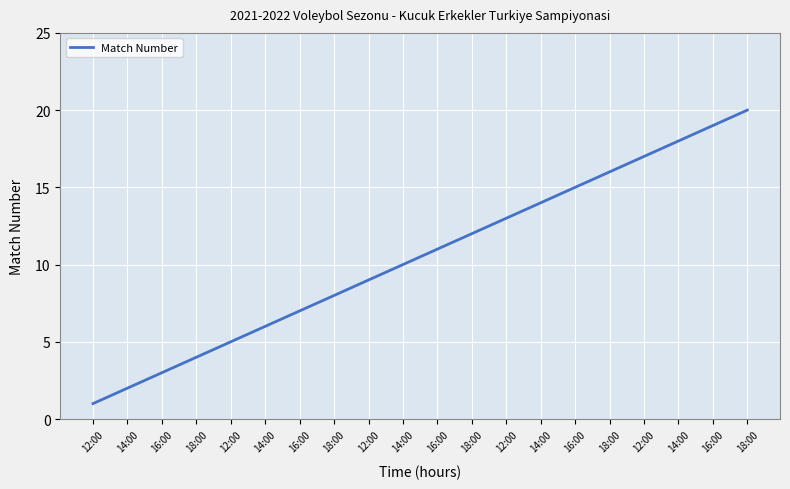

What is the sum of the values at 14:00 and 12:00?

27